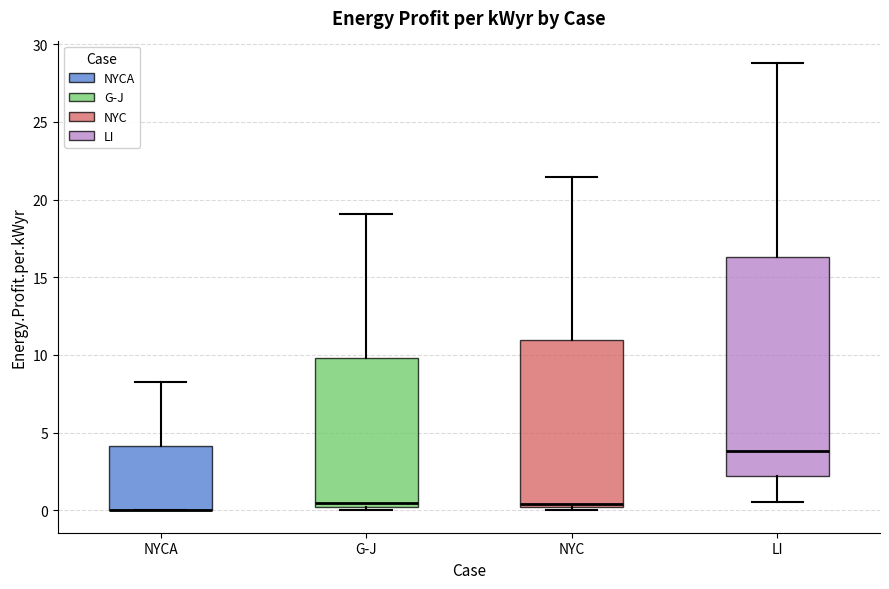

Reading left to right, transcribe this box plot: for each box, give where its median line is, the range the box spans, and where its two whiskers end, as read against the y-axis. The values are not printed on the chart, so give them approximately, as read against the axis.

NYCA: median 0.0 (drawn on the box's lower edge), box 0.0 to 4.0, whiskers 0.0 to 8.0
G-J: median 0.5, box 0.0 to 10.0, whiskers 0.0 (just below the box's lower edge) to 19.0
NYC: median 0.5, box 0.0 to 11.0, whiskers 0.0 (just below the box's lower edge) to 21.5
LI: median 4.0, box 2.0 to 16.5, whiskers 0.5 to 29.0